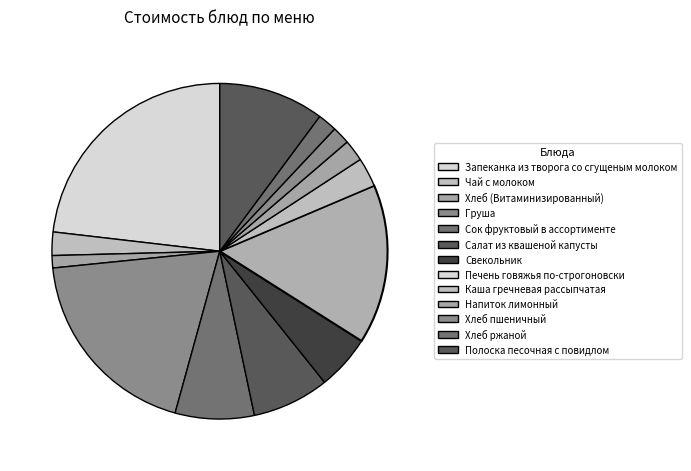

What is the change in value from Свекольник to Печень говяжья по-строгоновски?

+19.7